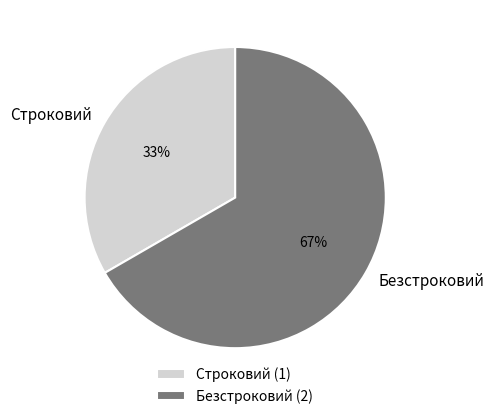

Which category has the biggest portion of the pie?

Безстроковий